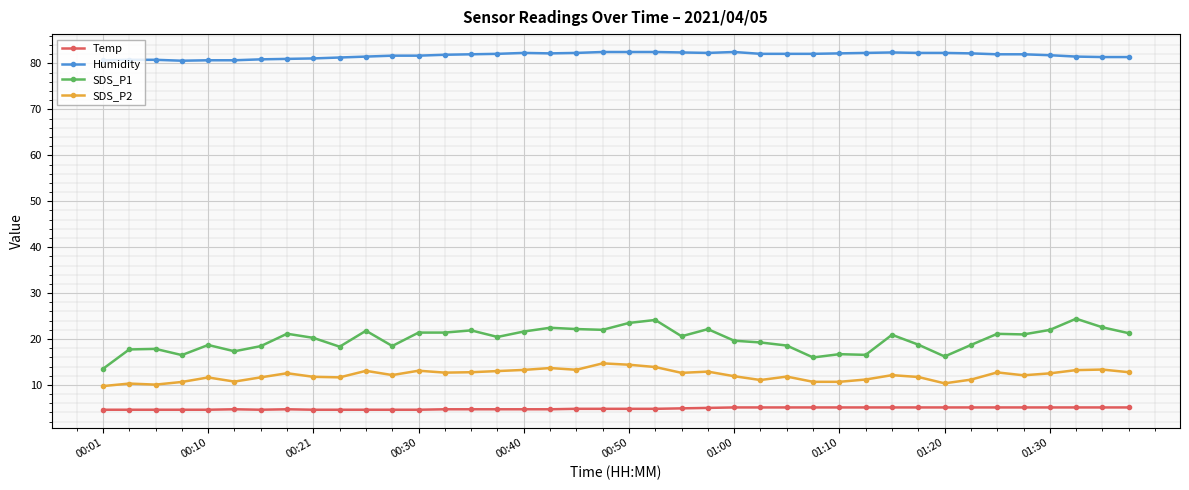

What is the value of the SDS_P1 point at the 29th from the left?

16.7